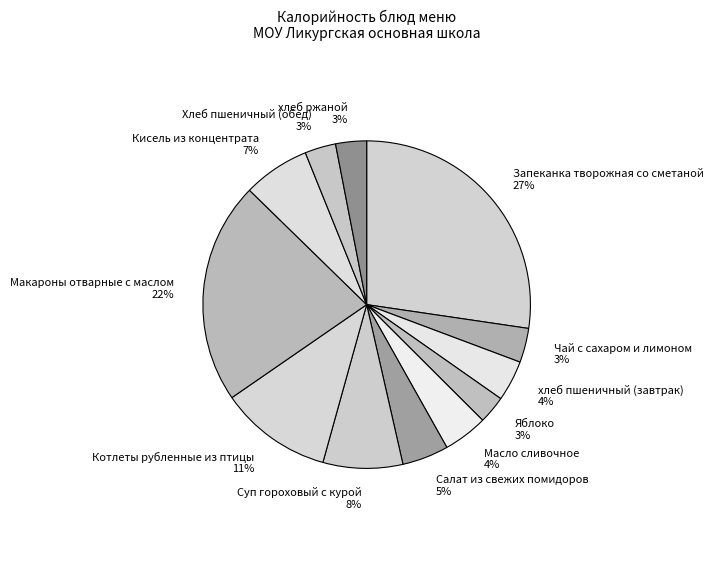

The хлеб пшеничный (завтрак) slice represents 18% of the pie. True or false?

False